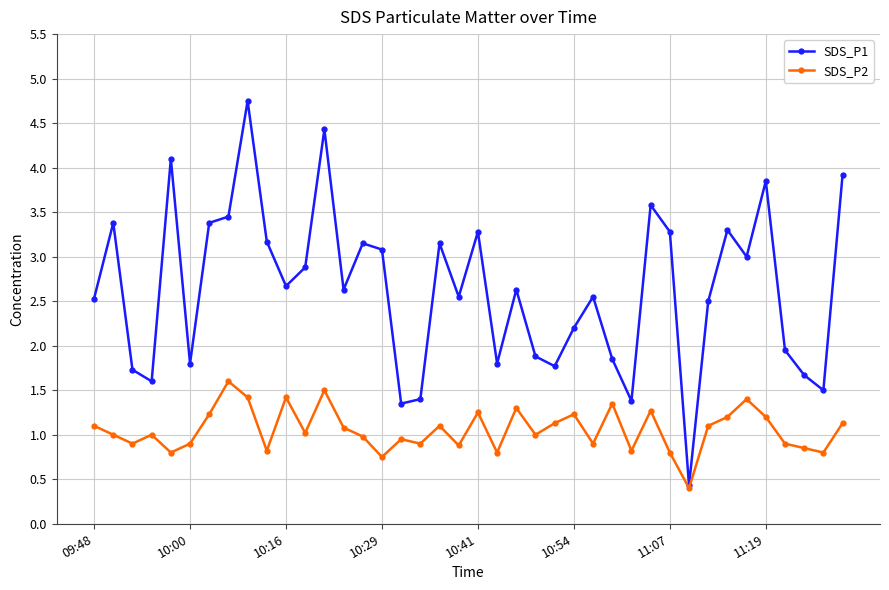

Which series has the widest spread of values?

SDS_P1